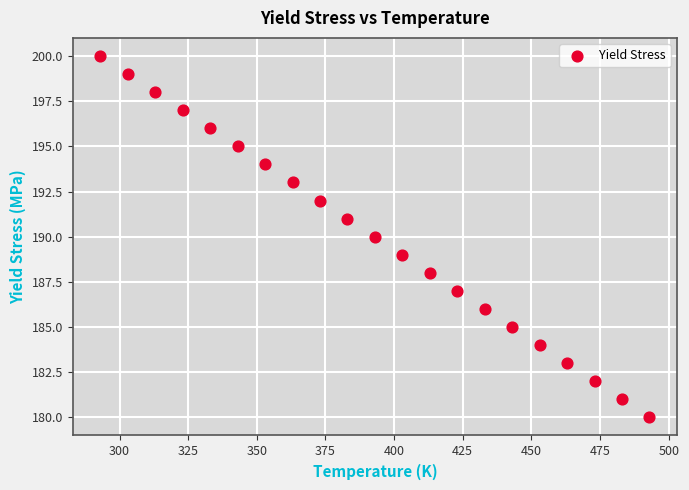

What is the range of X values (max minus min)?

200